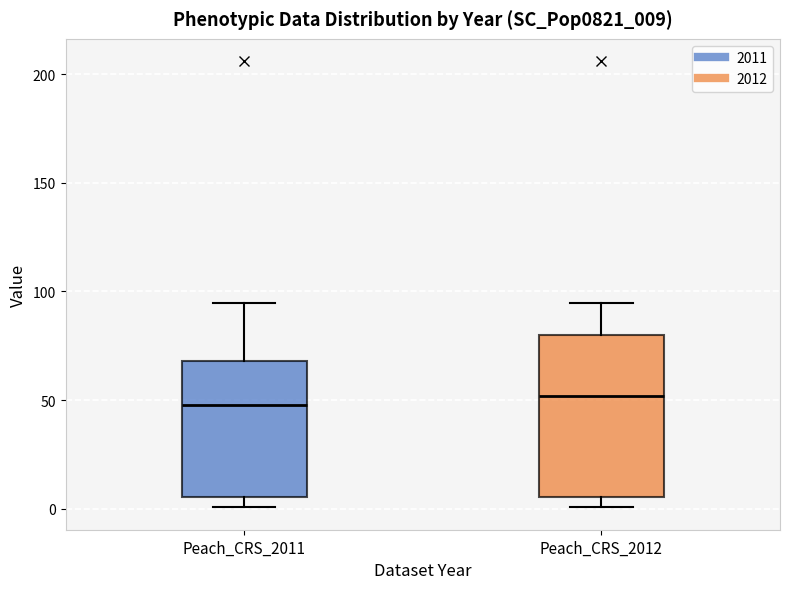

Reading left to right, transcribe this box plot: for each box, give where its median line is, the range the box spans, and where its two whiskers end, as read against the y-axis. The values are not printed on the chart, so give them approximately, as read against the axis.

Peach_CRS_2011: median 50, box 5 to 70, whiskers 0 to 95
Peach_CRS_2012: median 50, box 5 to 80, whiskers 0 to 95